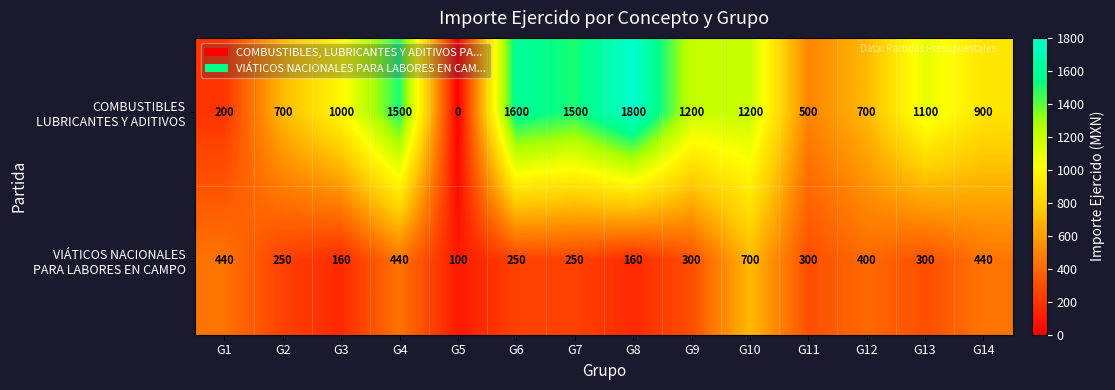

How many data points does each series have?

14